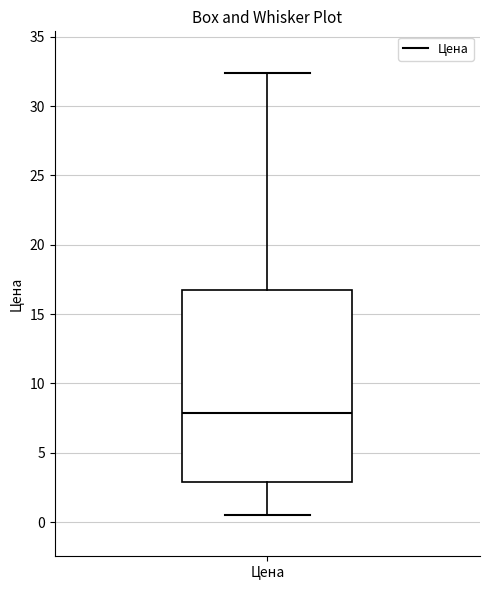

Where does the lower whisker of the box for Цена end on the y-axis? The values are not printed on the chart, so give them approximately, as read against the axis.

0.5